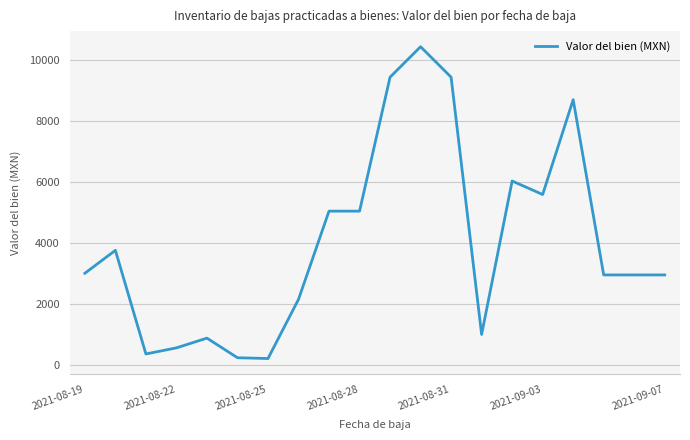

What is the difference between the maximum and minimum values?

10240.0